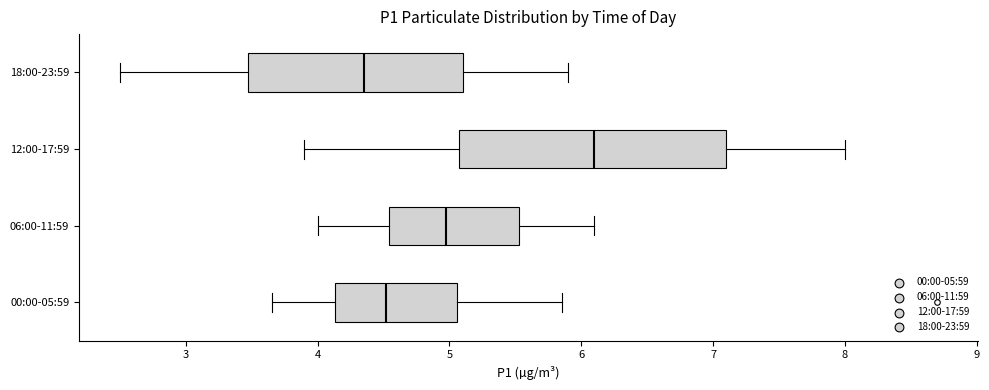

Which box has the furthest to the right median line?

12:00-17:59